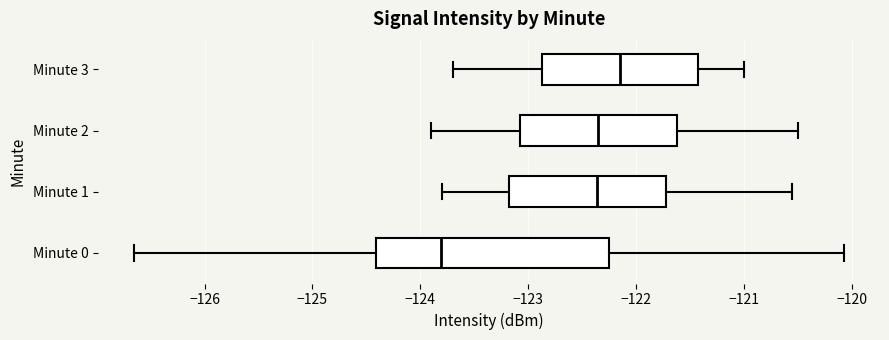

Which box's median line is the furthest to the right?

Minute 3